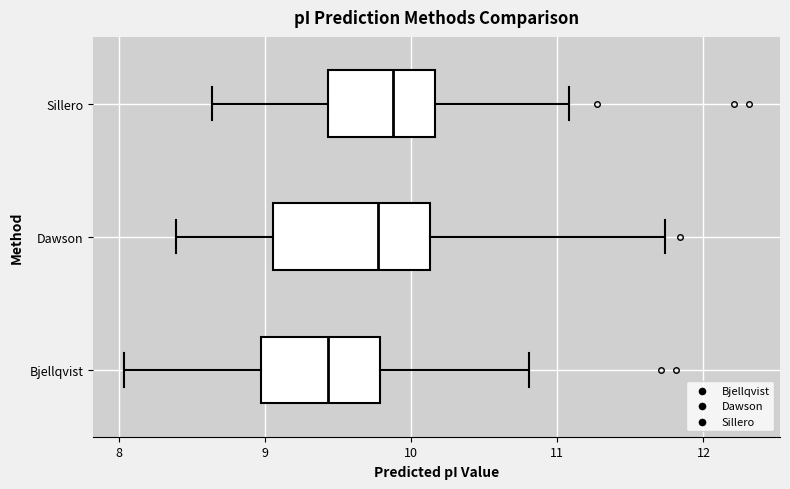

Which box has the furthest to the right median line?

Sillero